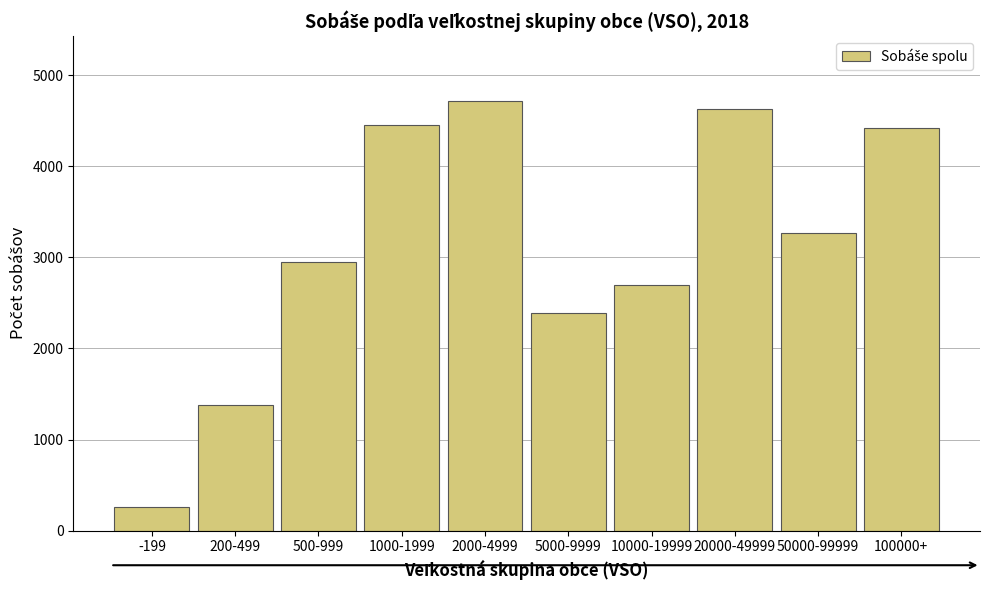

Reading left to right, list all the values displayed in this chart.

-199=258	200-499=1377	500-999=2952	1000-1999=4457	2000-4999=4721	5000-9999=2392	10000-19999=2692	20000-49999=4633	50000-99999=3272	100000+=4423